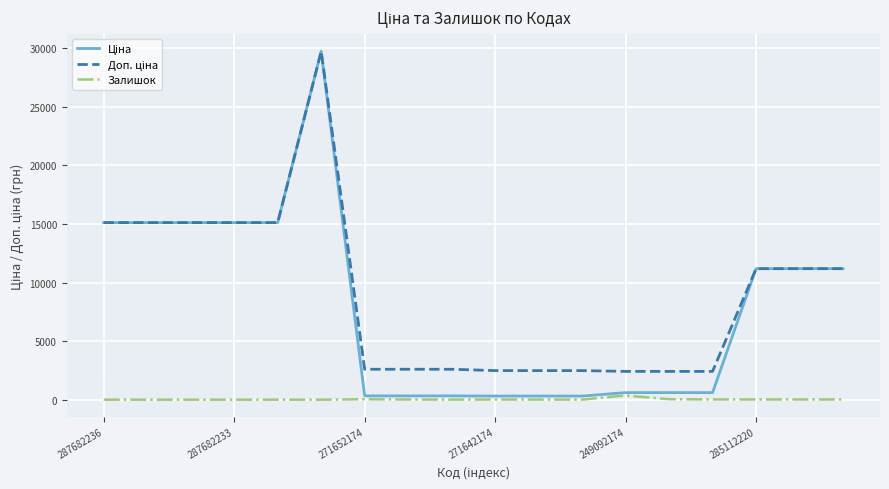

At which label does Ціна first exceed 11188?

287682236